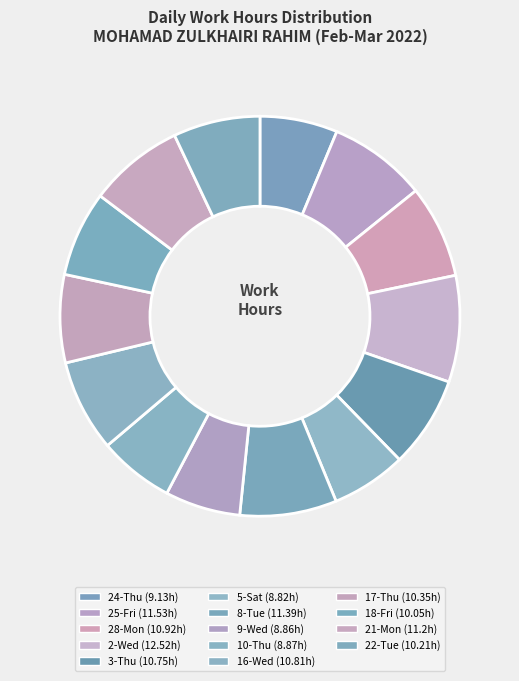

Does any single category account for the majority?

No